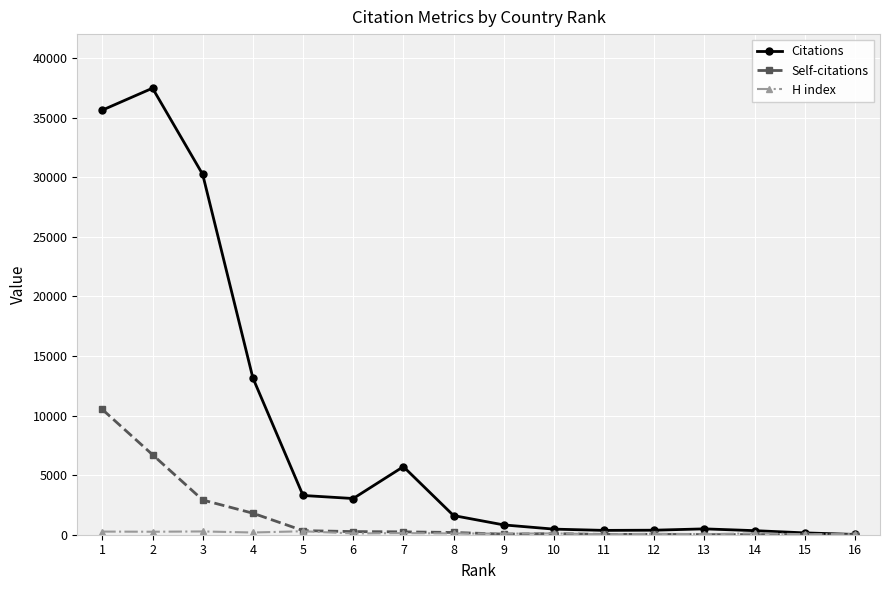

Which series has the largest total across all categories?

Citations